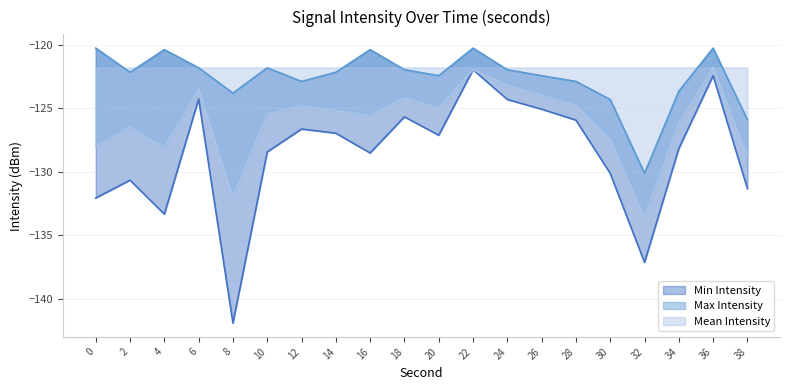

Which category has the lowest value in the Max Intensity series?

32